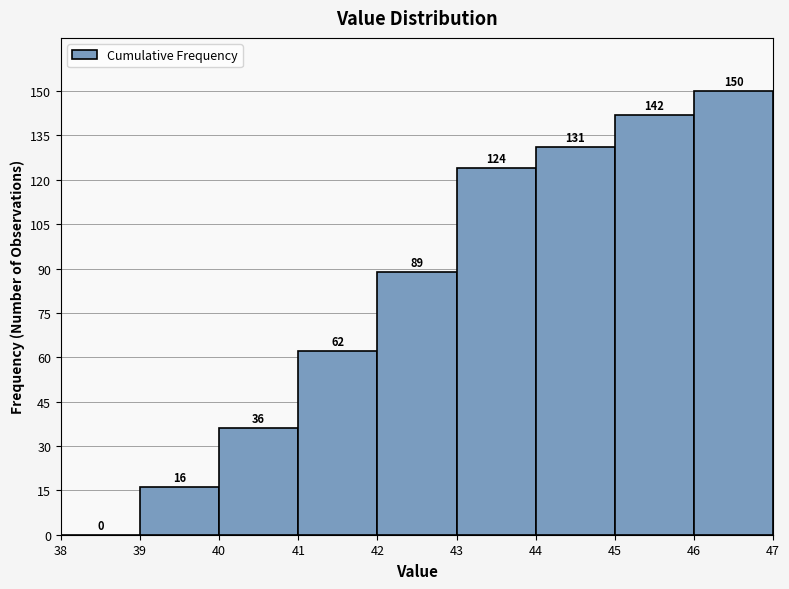

Which range on the x-axis has the tallest bar?

46 to 47